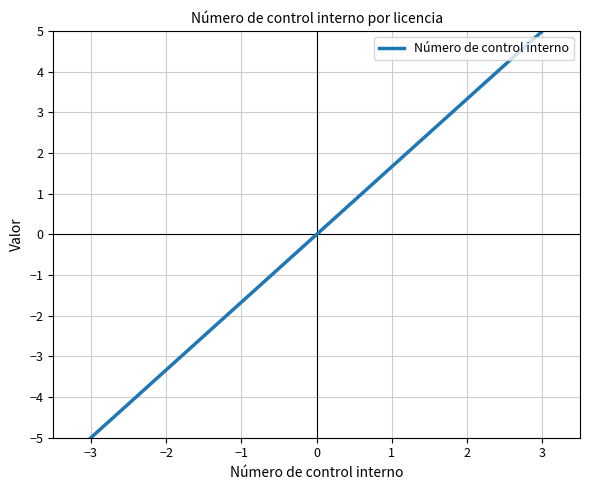

What is the difference between the maximum and minimum values?

10.0